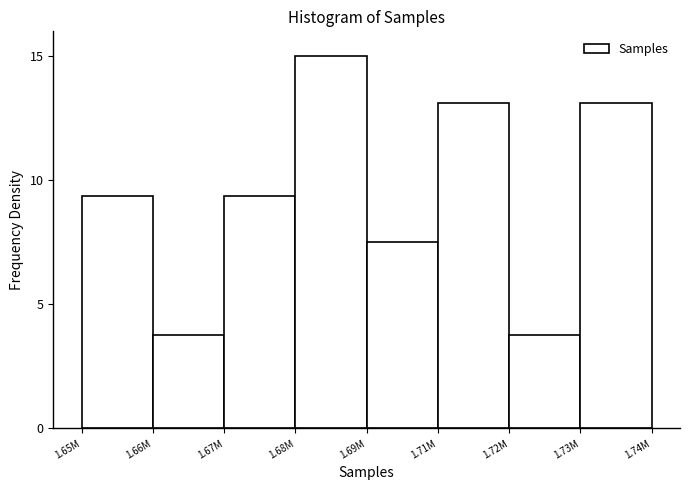

Reading left to right, list all the values displayed in this chart.

1.65M=9.4	1.66M=3.8	1.67M=9.4	1.68M=15.0	1.69M=7.5	1.71M=13.1	1.72M=3.8	1.73M=13.1